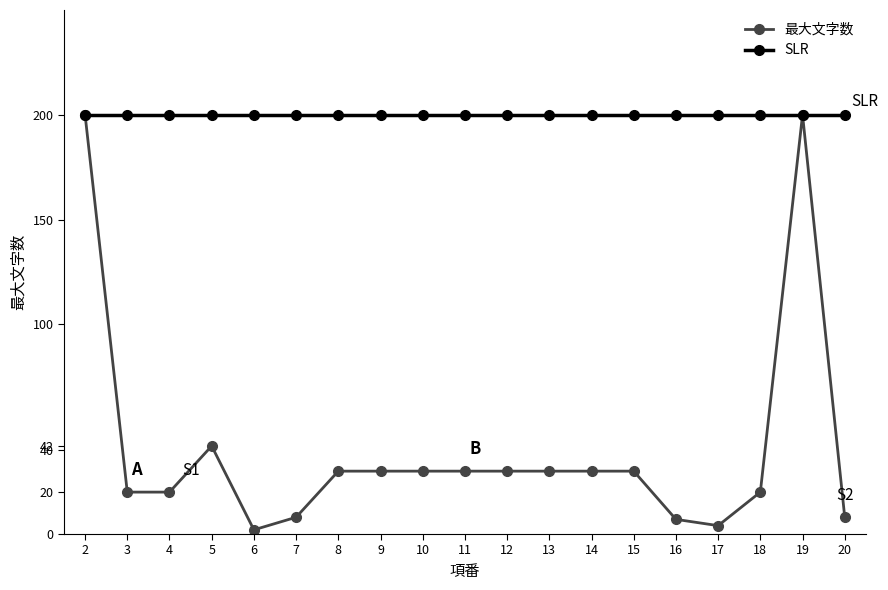

Rank the series at 3 from lowest to highest value.

最大文字数, SLR